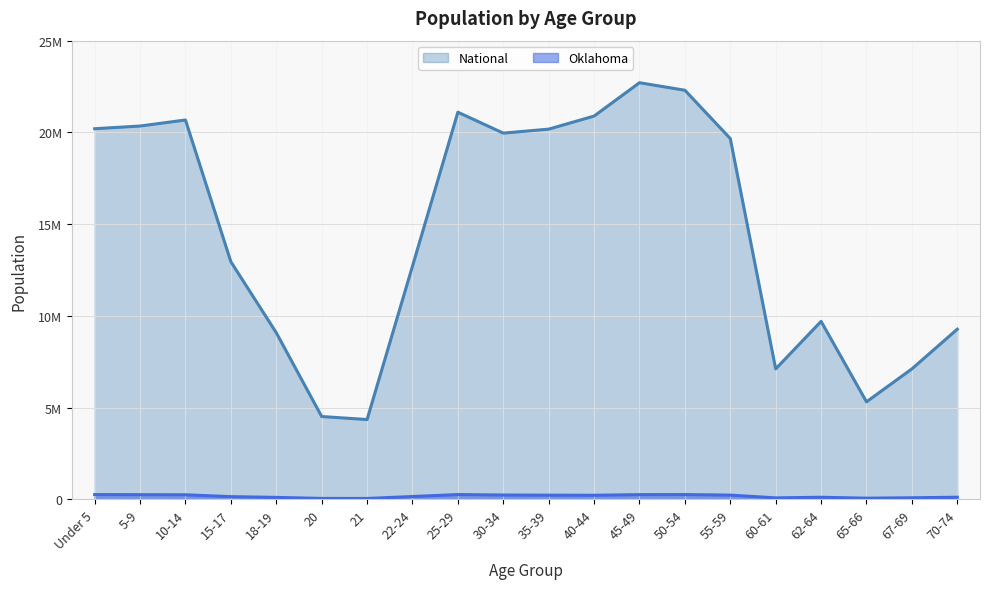

What is the highest value of the National series?

22708591